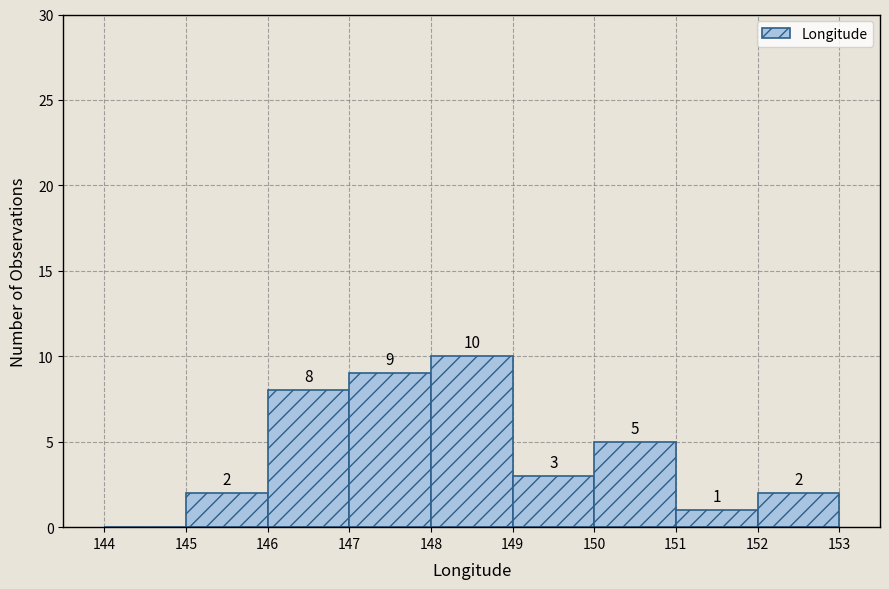

Over which range of the x-axis is the bar tallest?

148 to 149